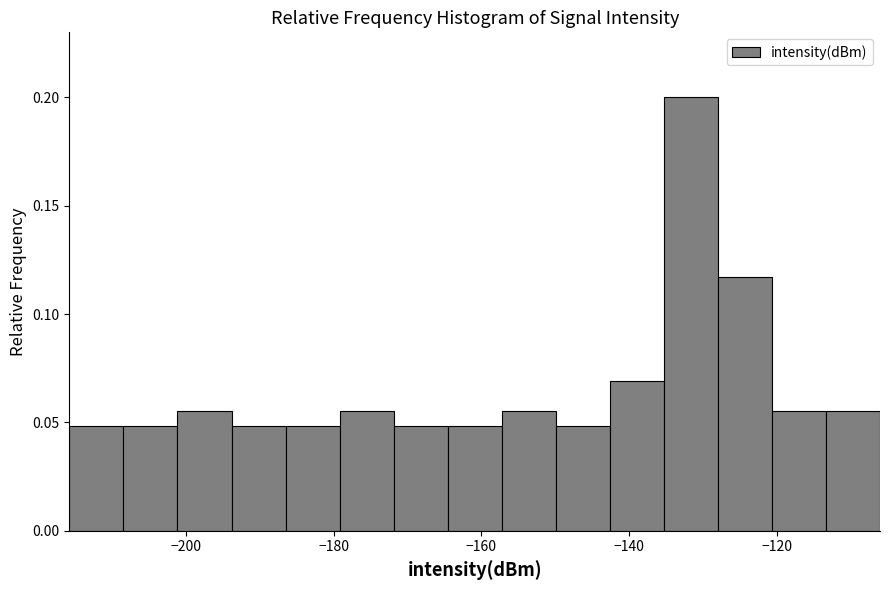

Read against the x-axis, roughly where is the centre of the tallest bar?

-132